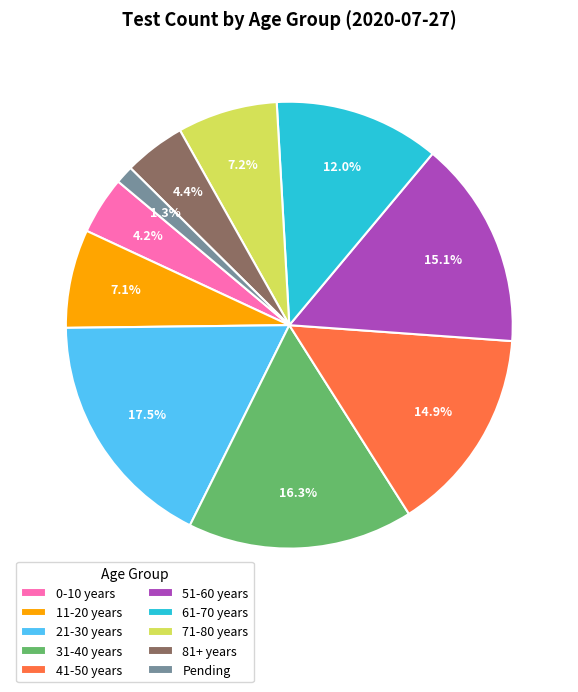

Which has a higher value, 61-70 years or 51-60 years?

51-60 years